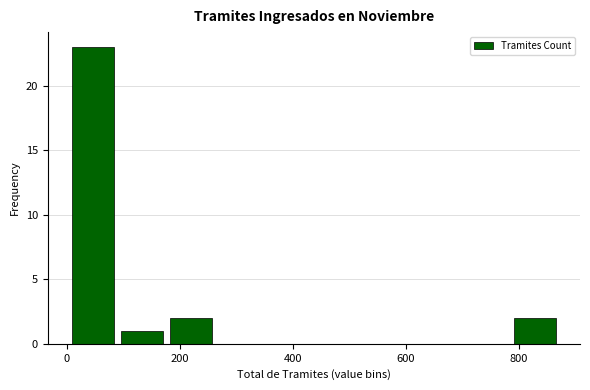

Which range on the x-axis has the tallest bar?

0 to 80